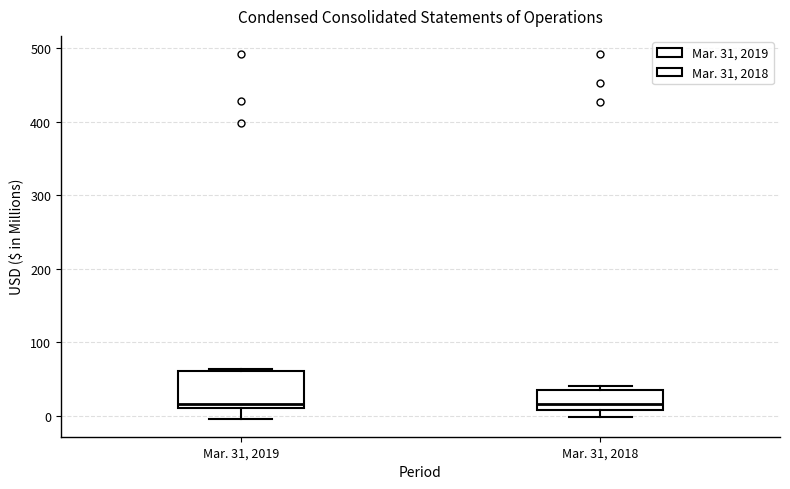

Reading left to right, transcribe this box plot: for each box, give where its median line is, the range the box spans, and where its two whiskers end, as read against the y-axis. The values are not printed on the chart, so give them approximately, as read against the axis.

Mar. 31, 2019: median 20, box 10 to 60, whiskers 0 to 60
Mar. 31, 2018: median 20, box 10 to 30, whiskers 0 to 40